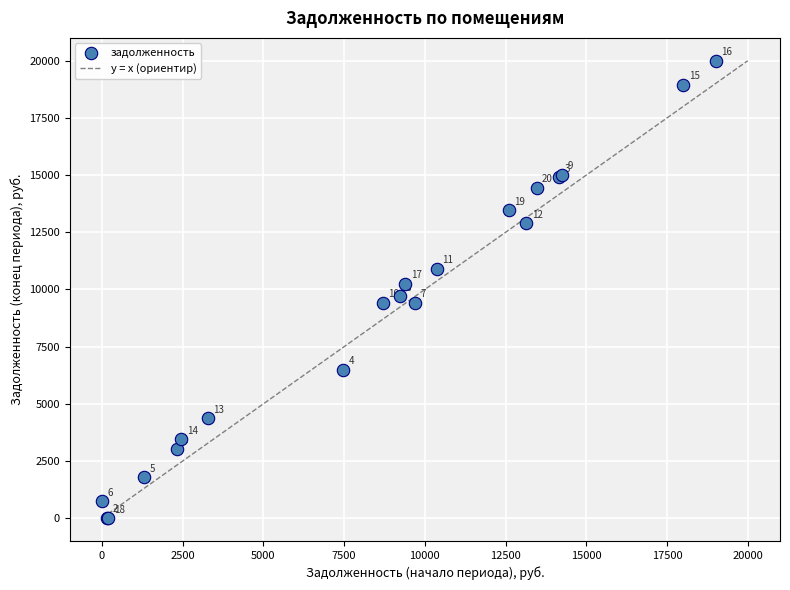

What Y value in the scatter plot is closest to 9999?

10254.4